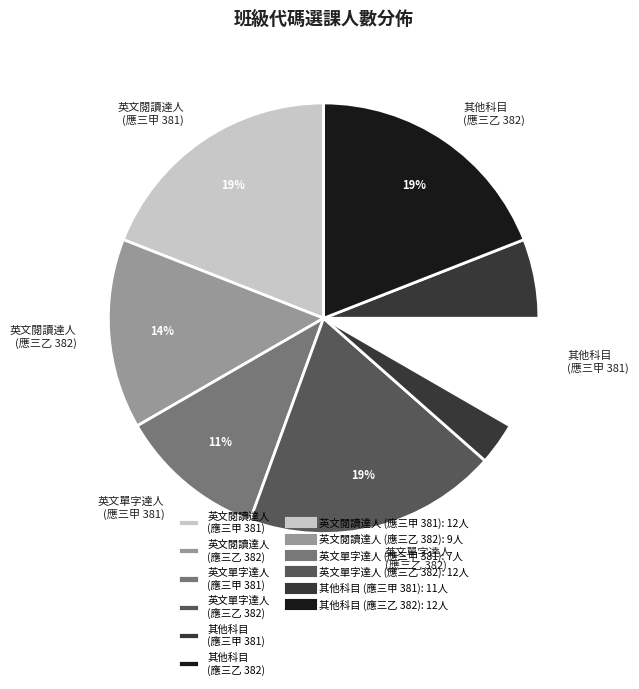

To the nearest percent, what percentage of the pie is 382?

16%